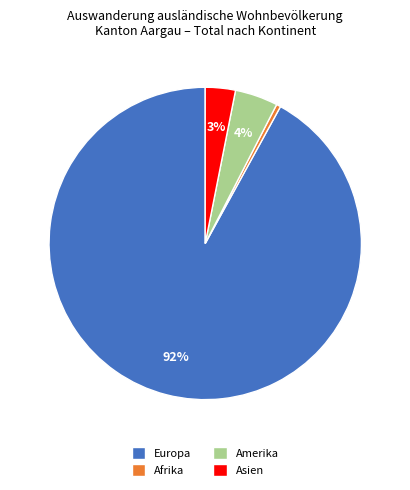

Does Asien represent more than half of the total?

No